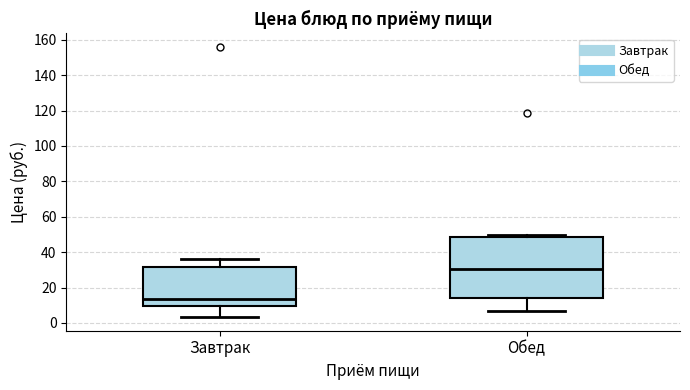

Which box's median line is the highest?

Обед